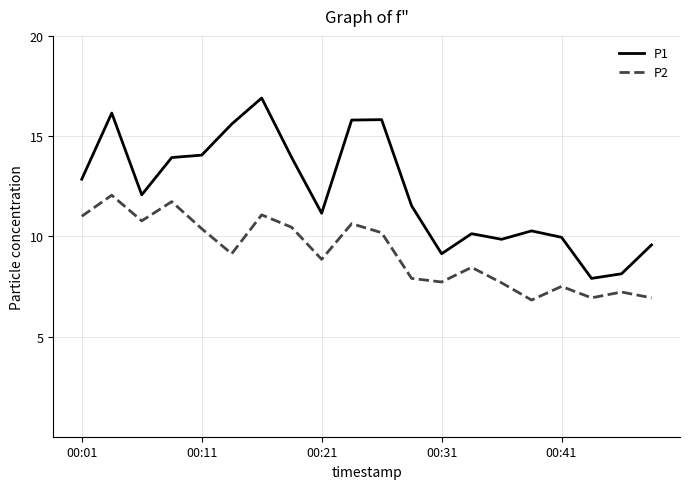

What is the difference between the maximum and minimum values in the P2 series?

5.2